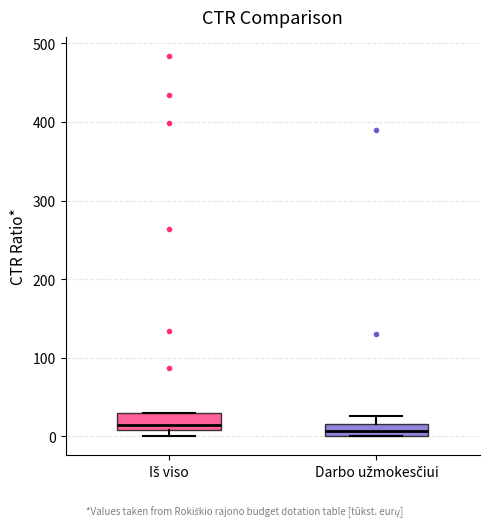

Reading left to right, transcribe this box plot: for each box, give where its median line is, the range the box spans, and where its two whiskers end, as read against the y-axis. The values are not printed on the chart, so give them approximately, as read against the axis.

Iš viso: median 10 (just above the box's lower edge), box 10 to 30, whiskers 0 to 30
Darbo užmokesčiui: median 10, box 0 to 20, whiskers 0 to 30